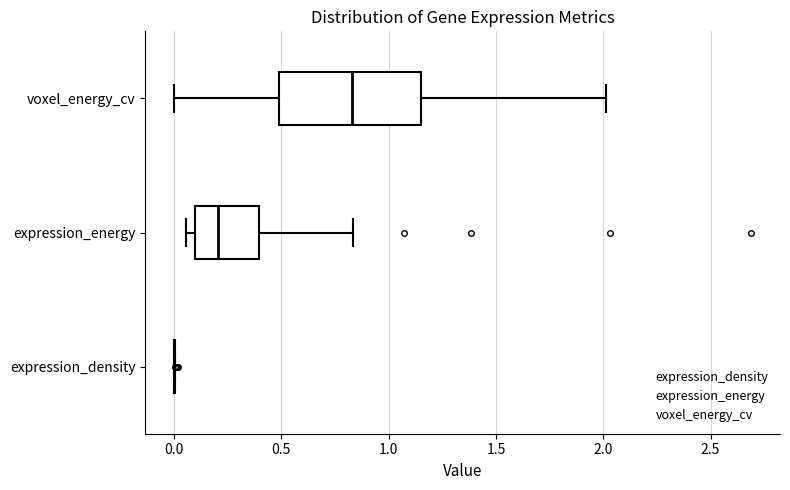

Comparing the boxes themselves (not the whiskers), which one is the widest?

voxel_energy_cv